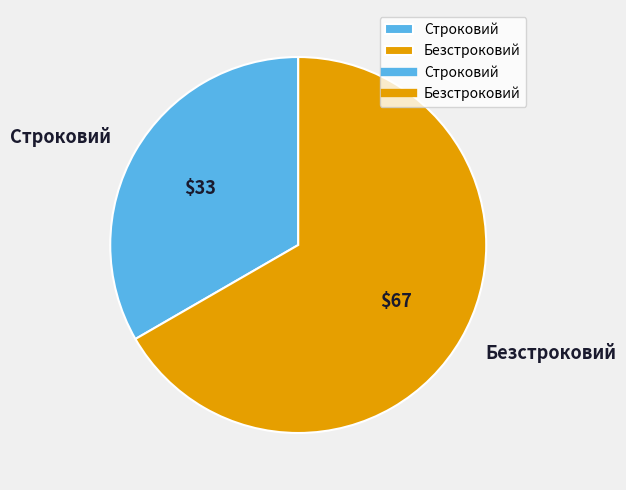

Is it true that Безстроковий is 55% of the pie?

False